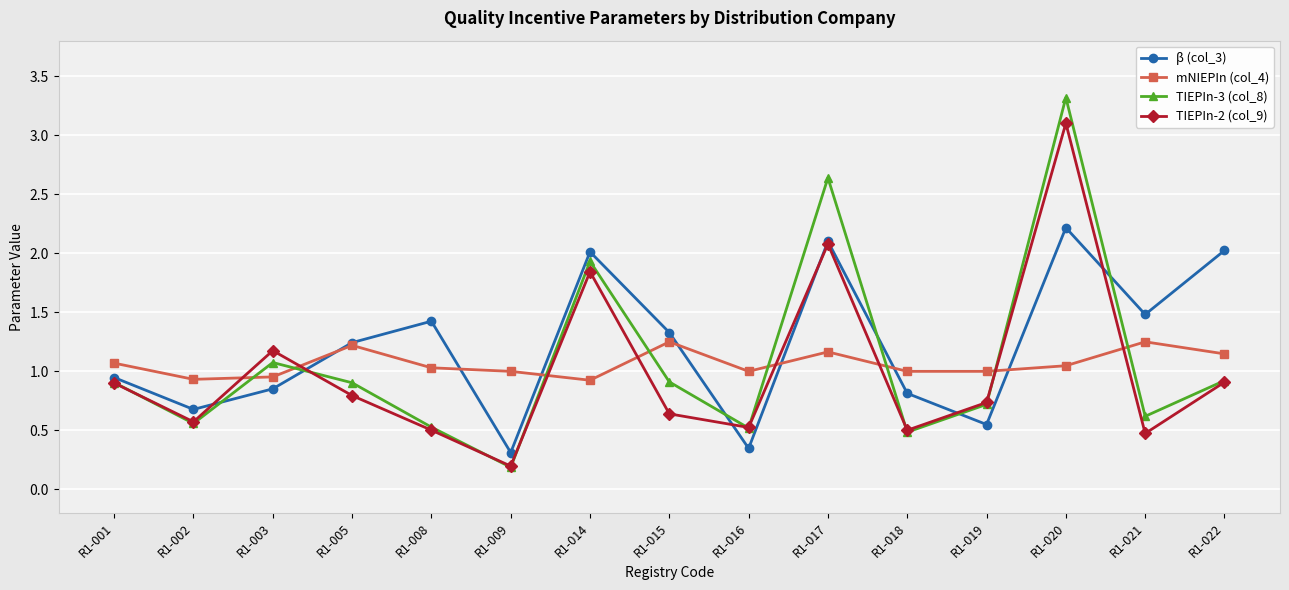

After their last crossing, which series has the higher values: β (col_3) or TIEPIn-2 (col_9)?

β (col_3)